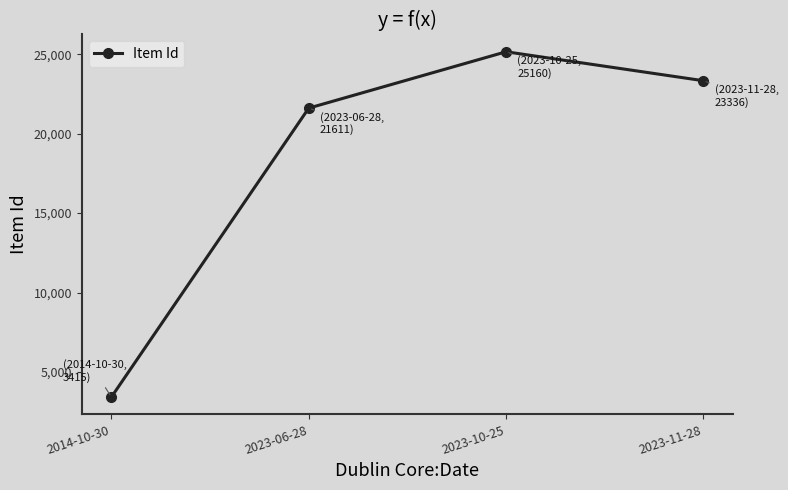

At which category does the chart reach its peak across all series?

2023-10-25